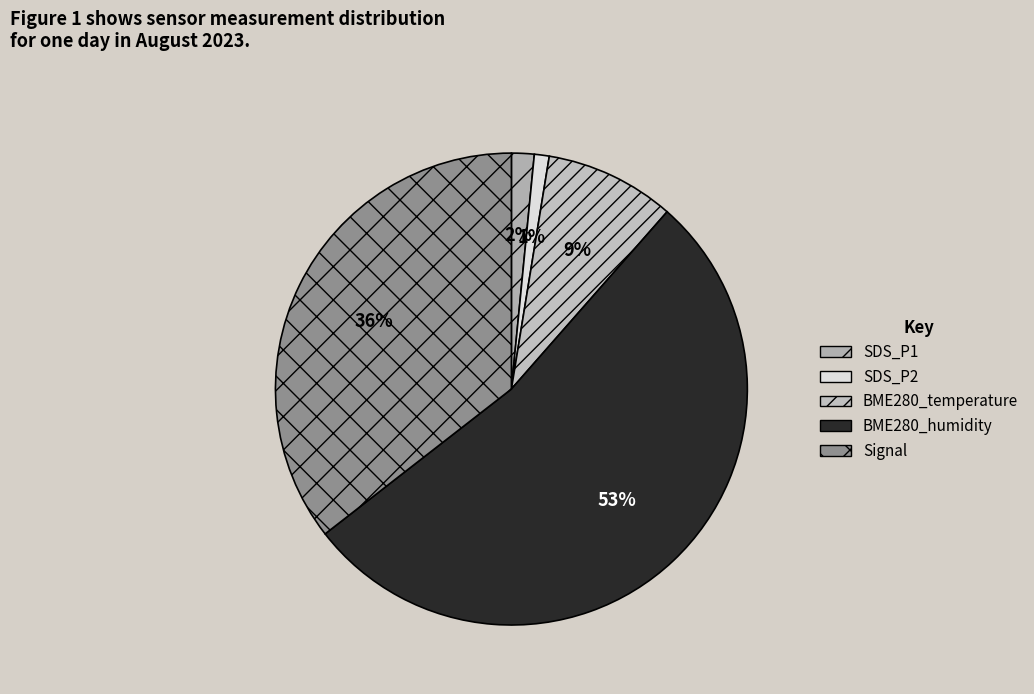

True or false: SDS_P2 accounts for 1% of the total.

True